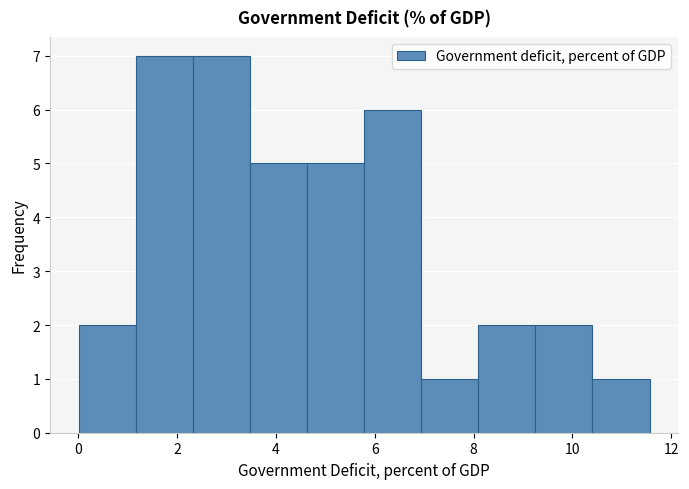

Reading left to right, list every bar in this chart as the range it spans on the x-axis followed by its height. Neither the bar edges nor the heights are printed on the chart, so give them approximately, as read against the axes.

0.0 to 1.2: 2
1.2 to 2.4: 7
2.4 to 3.4: 7
3.4 to 4.6: 5
4.6 to 5.8: 5
5.8 to 7.0: 6
7.0 to 8.0: 1
8.0 to 9.2: 2
9.2 to 10.4: 2
10.4 to 11.6: 1